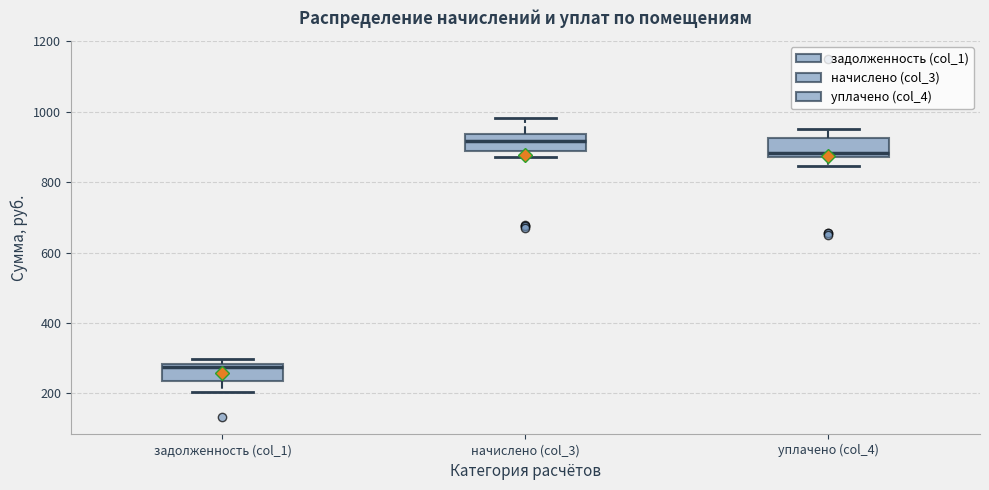

Where is the upper edge of the box for начислено (col_3) on the y-axis? The values are not printed on the chart, so give them approximately, as read against the axis.

940